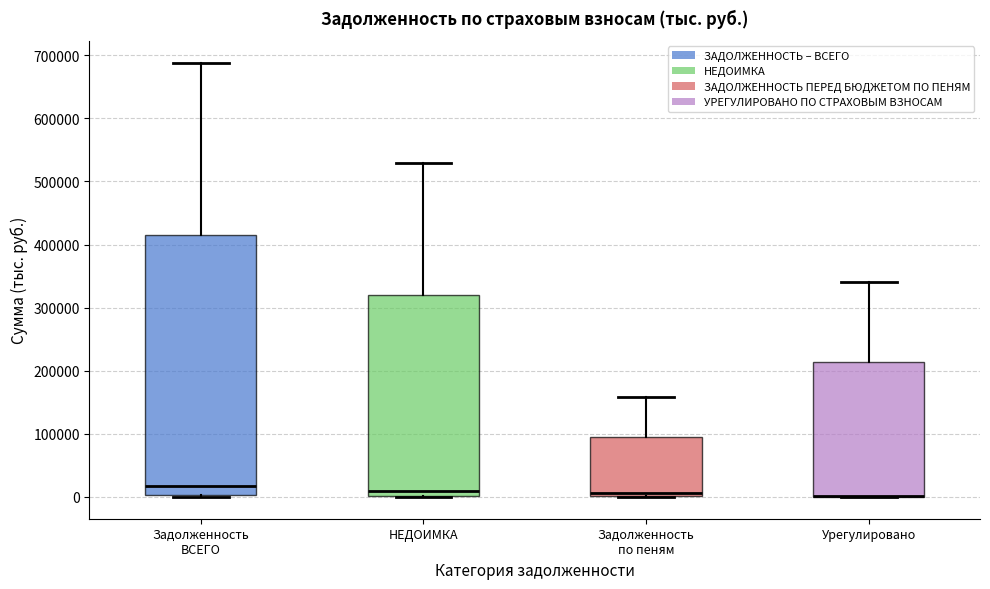

Where does the upper whisker of the box for Задолженность по пеням end on the y-axis? The values are not printed on the chart, so give them approximately, as read against the axis.

160000